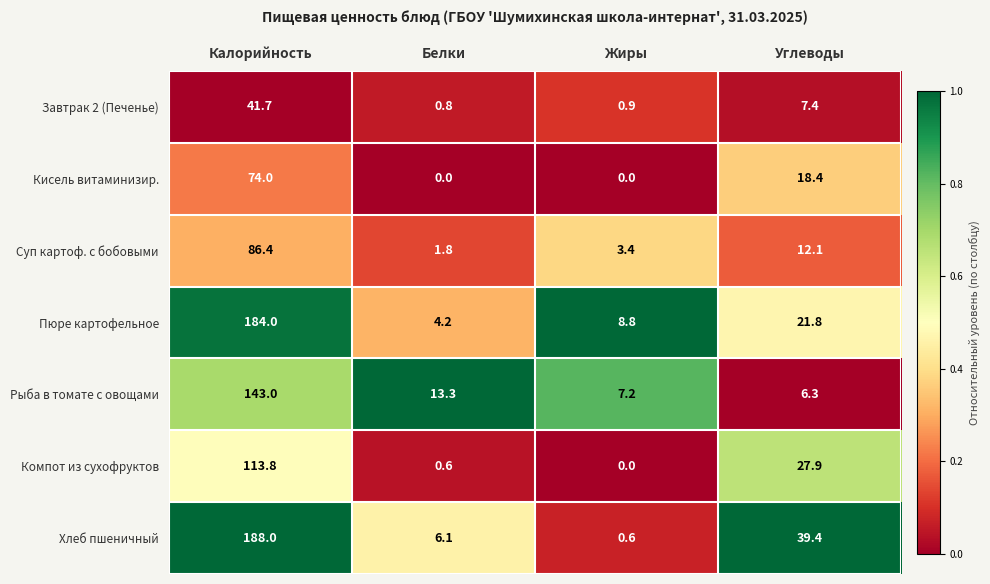

Reading left to right, transcribe all the data shown in this chart.

Завтрак 2 (Печенье): 41.7	0.8	0.9	7.4
Кисель витаминизир.: 74.0	0.0	0.0	18.4
Суп картоф. с бобовыми: 86.4	1.8	3.4	12.1
Пюре картофельное: 184.0	4.2	8.8	21.8
Рыба в томате с овощами: 143.0	13.3	7.2	6.3
Компот из сухофруктов: 113.8	0.6	0.0	27.9
Хлеб пшеничный: 188.0	6.1	0.6	39.4